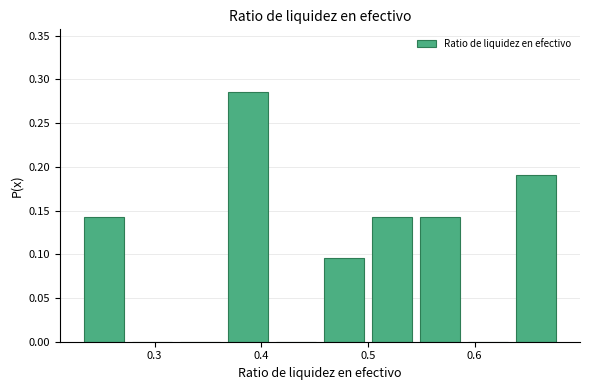

Which range on the x-axis has the tallest bar?

0.365 to 0.410